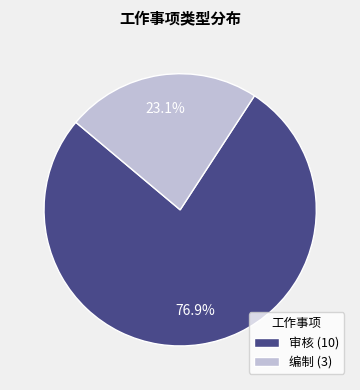

What percentage is the 审核 slice, to the nearest percent?

77%